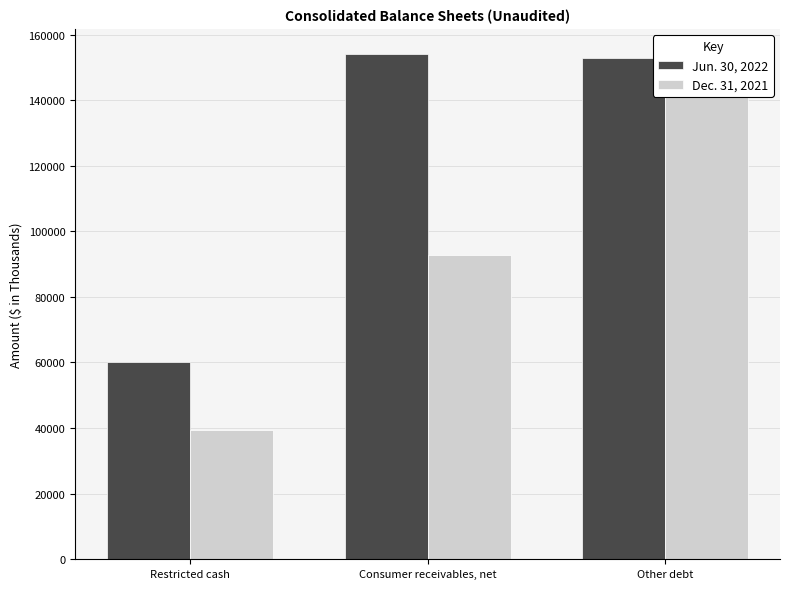

What is the value of the Dec. 31, 2021 bar at the 1st from the left?

39396